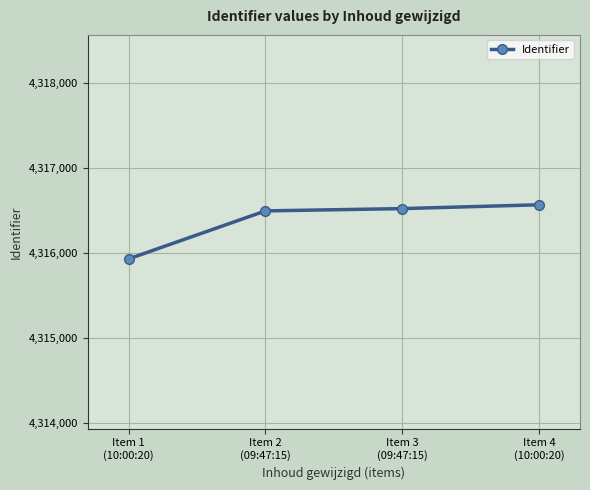

What is the sum of all values?

17265530